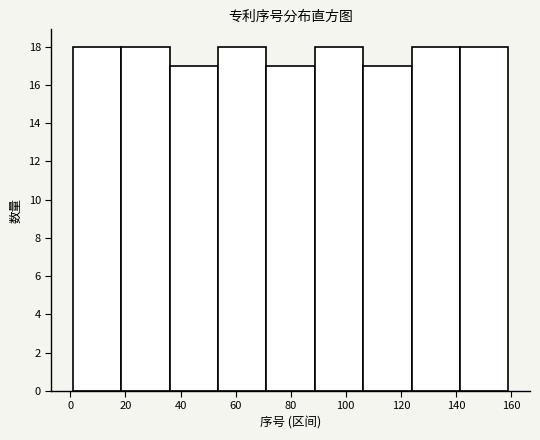

Reading left to right, transcribe this chart: for each bar, give the range it covers on the x-axis and its height. Neither the bar edges nor the heights are printed on the chart, so give them approximately, as read against the axes.

2 to 18: 18
18 to 36: 18
36 to 54: 17
54 to 72: 18
72 to 88: 17
88 to 106: 18
106 to 124: 17
124 to 142: 18
142 to 160: 18